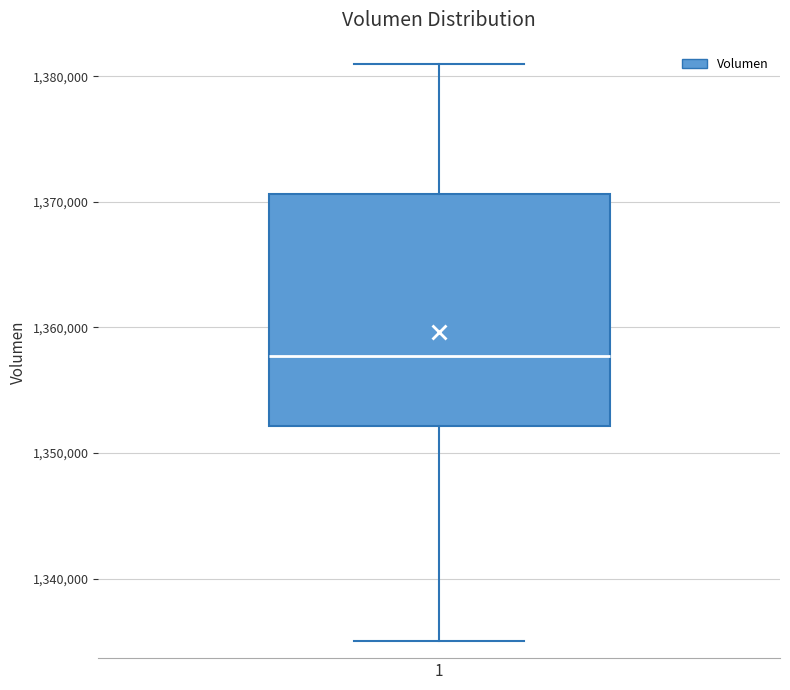

Read this box plot against the y-axis: the position of the median line, the range covered by the box, and the ends of both whiskers. The values are not printed on the chart, so give them approximately, as read against the axis.

median 1358000, box 1352000 to 1371000, whiskers 1335000 to 1381000